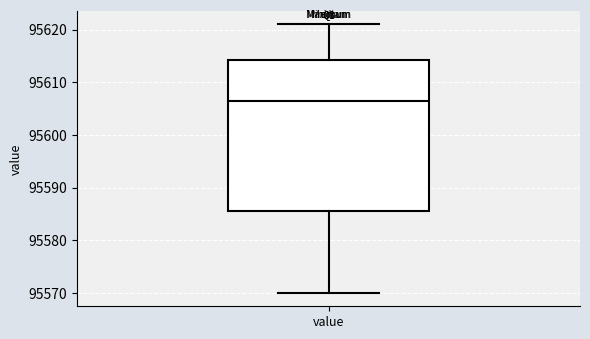

Transcribe this box plot: give where the median line is, the range the box spans, and where the two whiskers end, as read against the y-axis. The values are not printed on the chart, so give them approximately, as read against the axis.

median 95607, box 95586 to 95614, whiskers 95570 to 95621